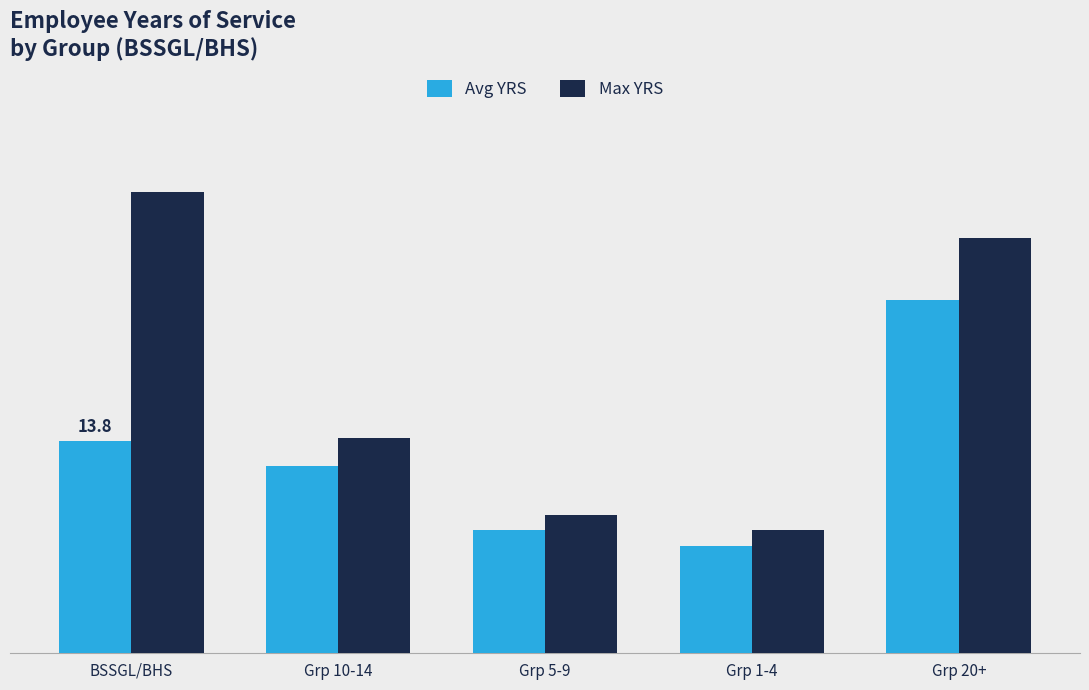

Which series changed the most between Grp 1-4 and Grp 20+?

Max YRS